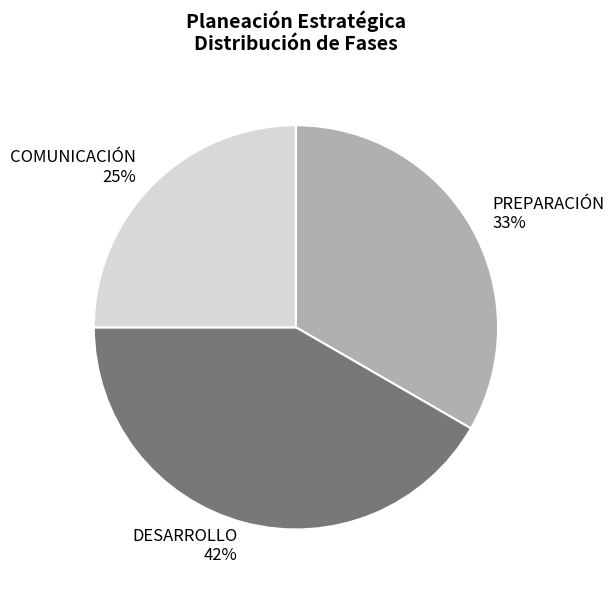

Does any single category account for the majority?

No